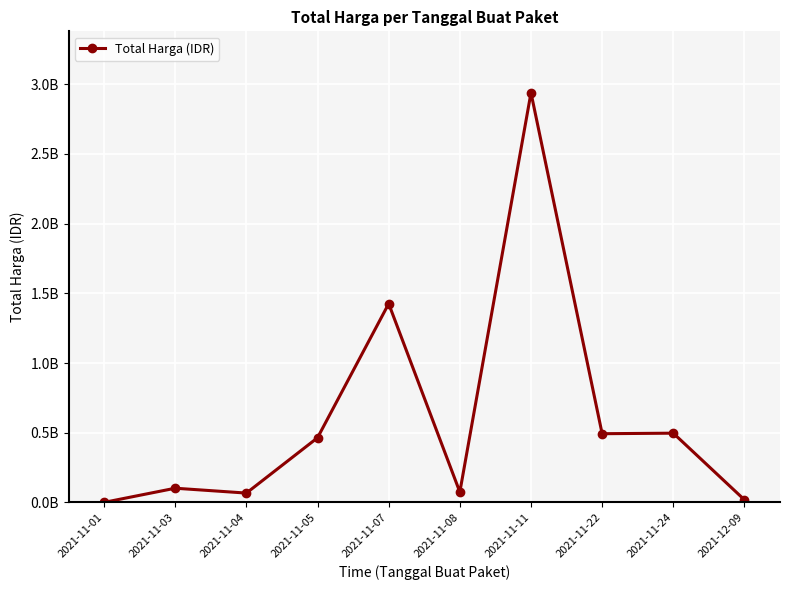

Reading left to right, list all the values displayed in this chart.

333600	101887570	67019075	464002100	1425867900	74424000	2938963240	493000000	496775000	18900000